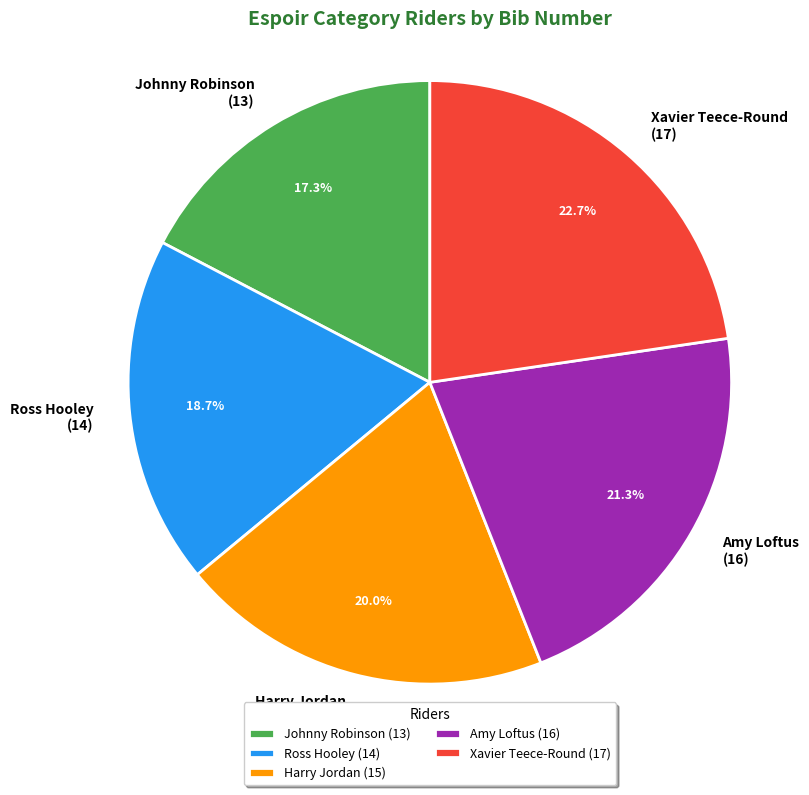

How many segments does this pie chart have?

5